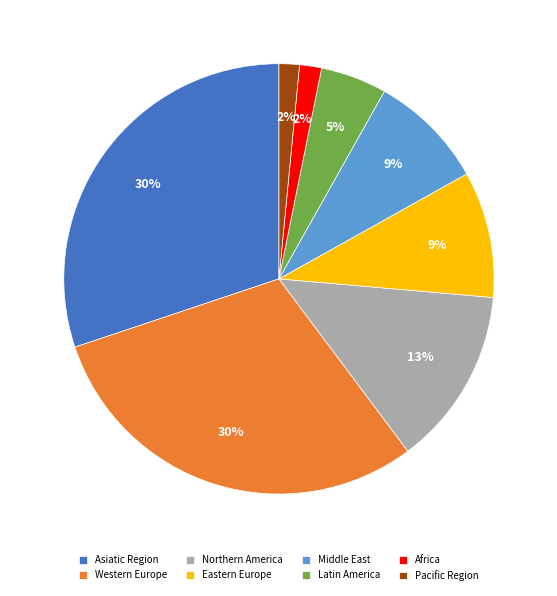

Between Asiatic Region and Latin America, which is larger?

Asiatic Region